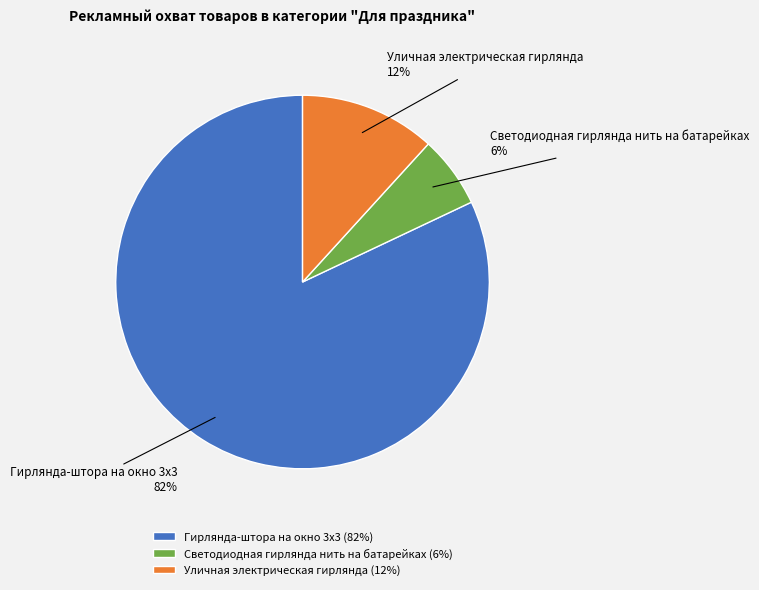

Between Уличная электрическая гирлянда and Светодиодная гирлянда нить на батарейках, which is larger?

Уличная электрическая гирлянда